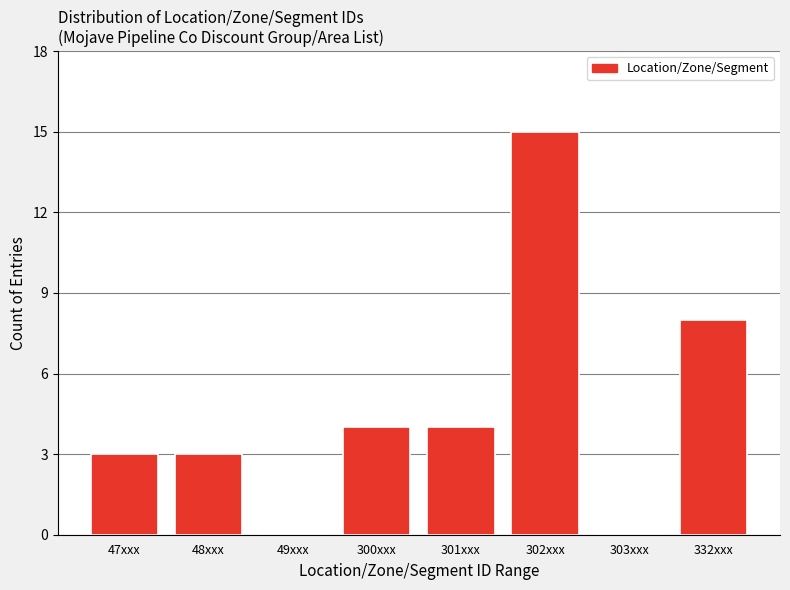

Reading right to left, list all the values displayed in this chart.

332xxx=8	303xxx=0	302xxx=15	301xxx=4	300xxx=4	49xxx=0	48xxx=3	47xxx=3